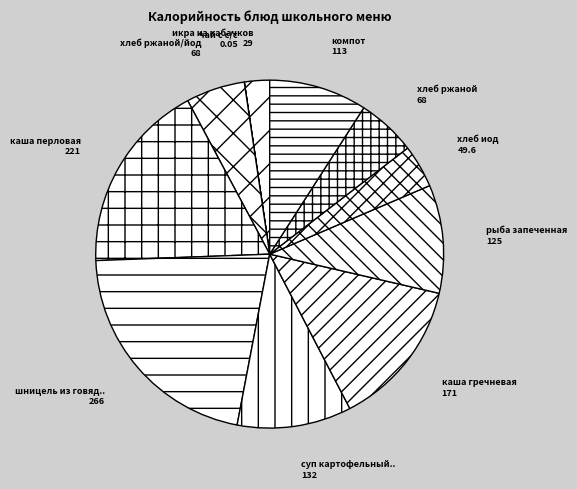

To the nearest percent, what is the difference between the largest and smallest slice percentages?

21%